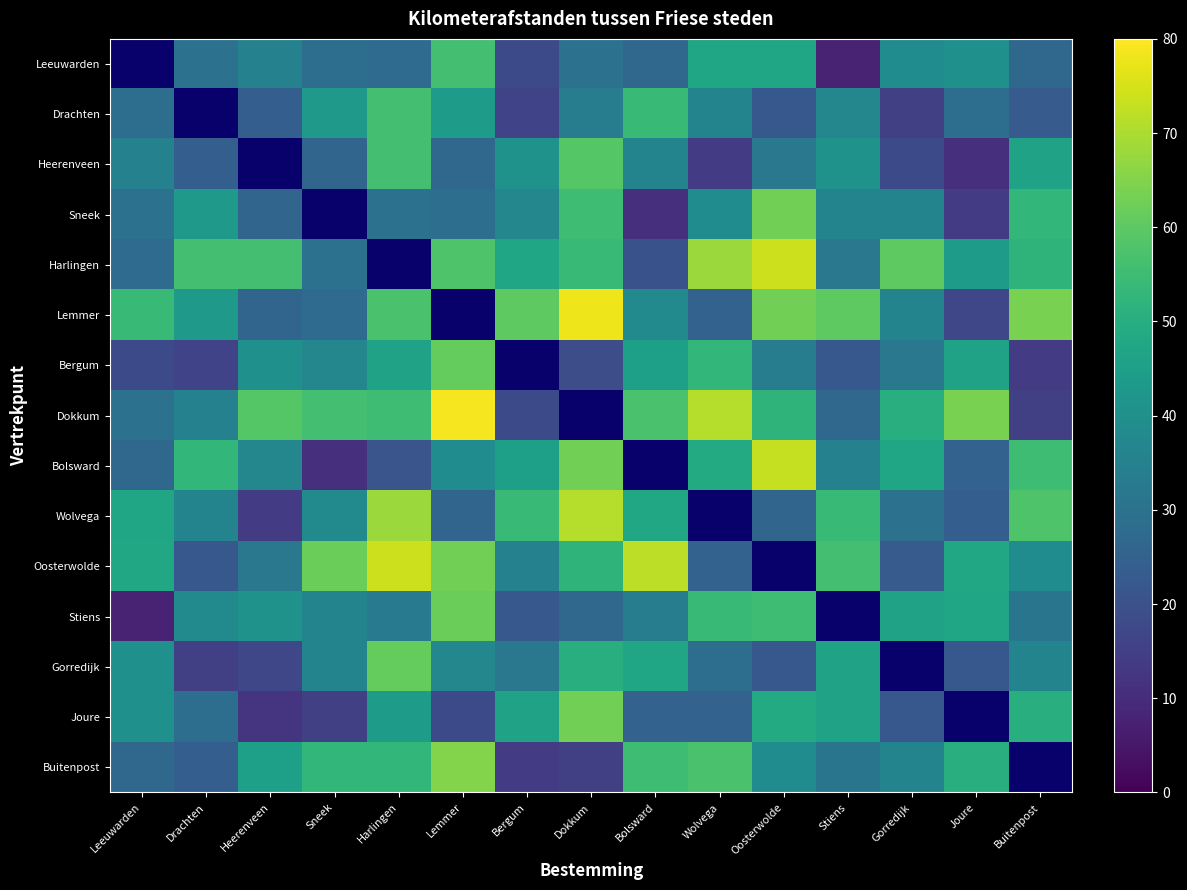

True or false: Sneek has a value of 14.0 at Harlingen.

False